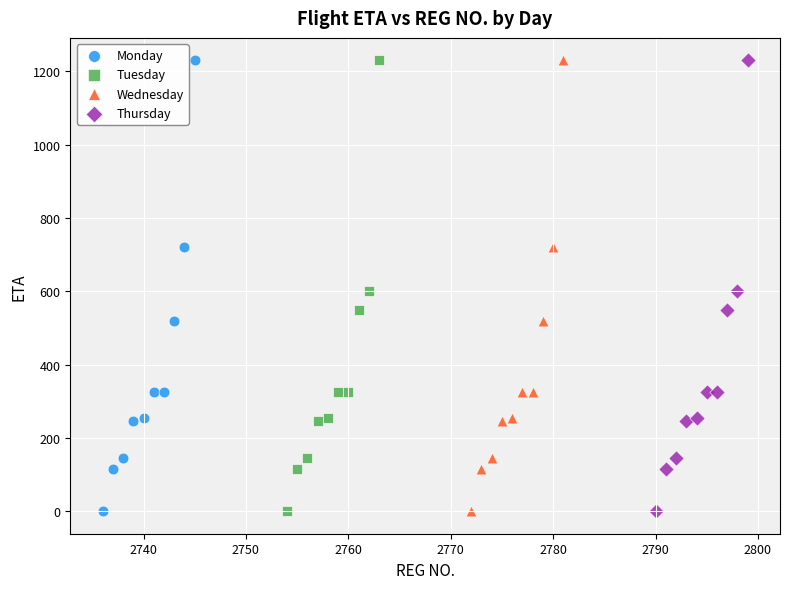

What are all the series names shown in the legend?

Monday, Tuesday, Wednesday, Thursday